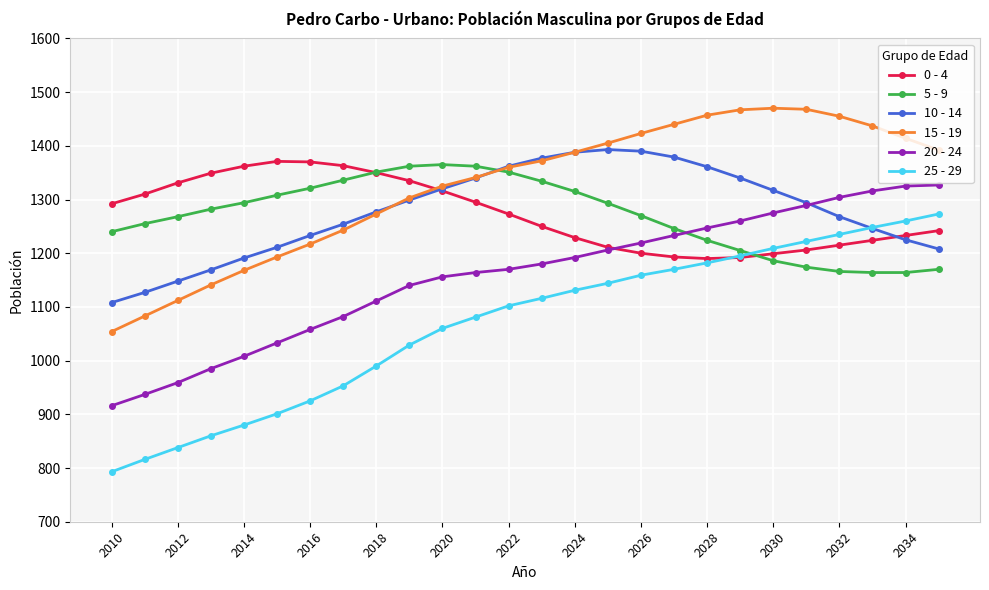

How many data points in 15 - 19 are less than 1372?

13